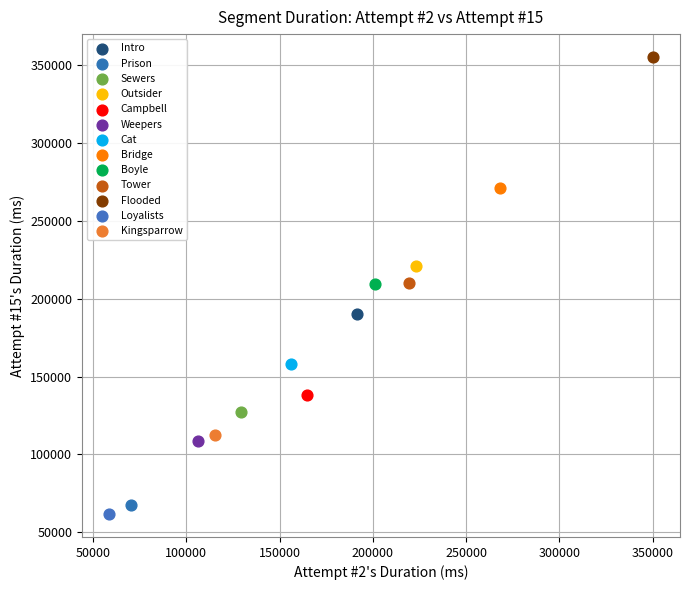

Which series reaches the minimum Y coordinate?

Loyalists